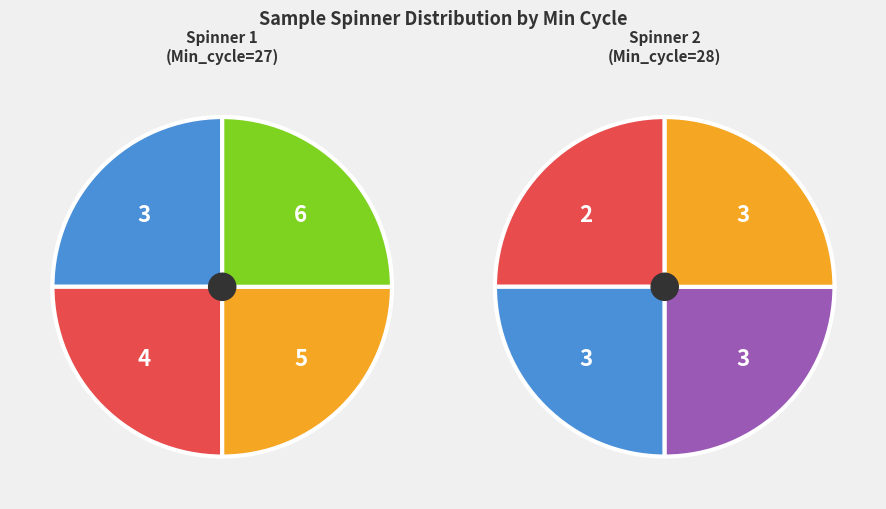

Does any single category account for the majority?

No